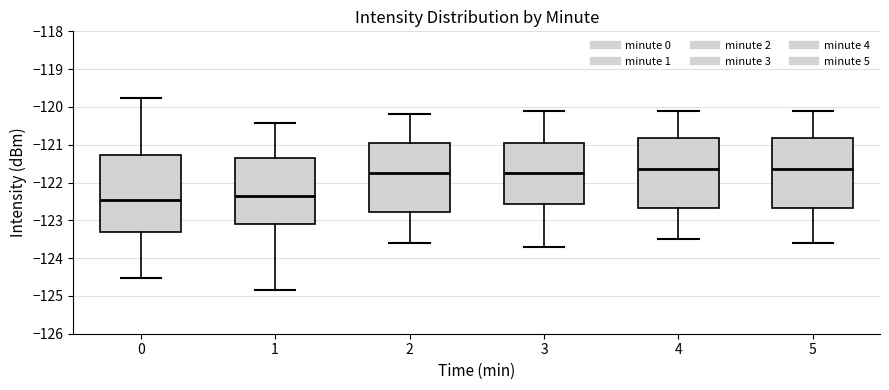

Reading left to right, read every box against the y-axis: the position of its median line, the range the box covers, and the ends of its whiskers. The values are not printed on the chart, so give them approximately, as read against the axis.

0: median -122.5, box -123.3 to -121.3, whiskers -124.5 to -119.8
1: median -122.3, box -123.1 to -121.3, whiskers -124.8 to -120.4
2: median -121.7, box -122.8 to -120.9, whiskers -123.6 to -120.2
3: median -121.7, box -122.6 to -120.9, whiskers -123.7 to -120.1
4: median -121.6, box -122.7 to -120.8, whiskers -123.5 to -120.1
5: median -121.6, box -122.7 to -120.8, whiskers -123.6 to -120.1